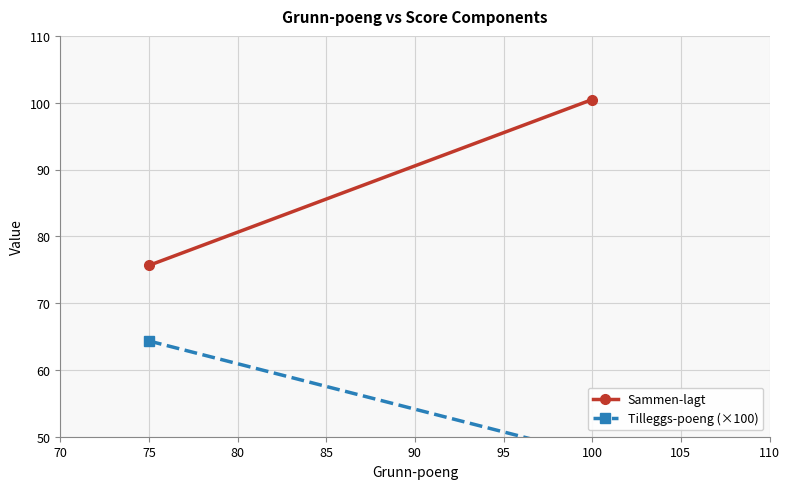

Reading right to left, extract all data points from this chart.

Sammen-lagt: 100.5	75.6
Tilleggs-poeng (×100): 47.3	64.3